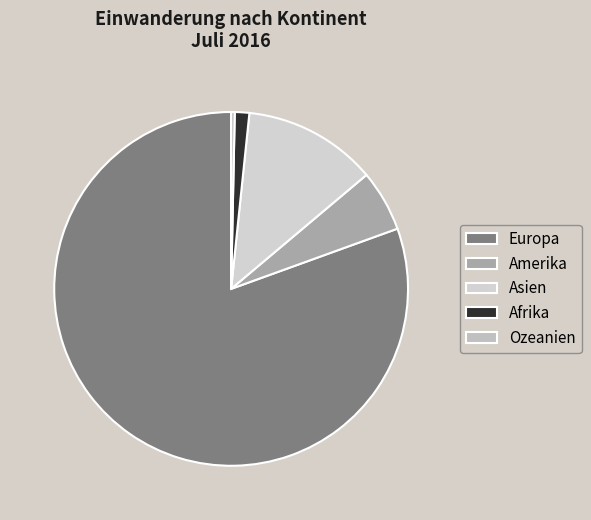

Count the number of slices in the pie.

5